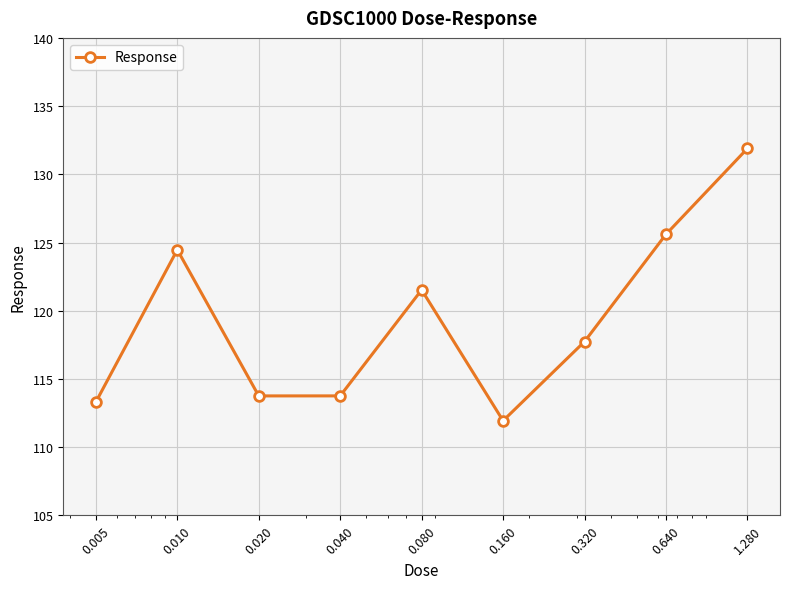

What is the value of the 2nd point from the left?

124.5